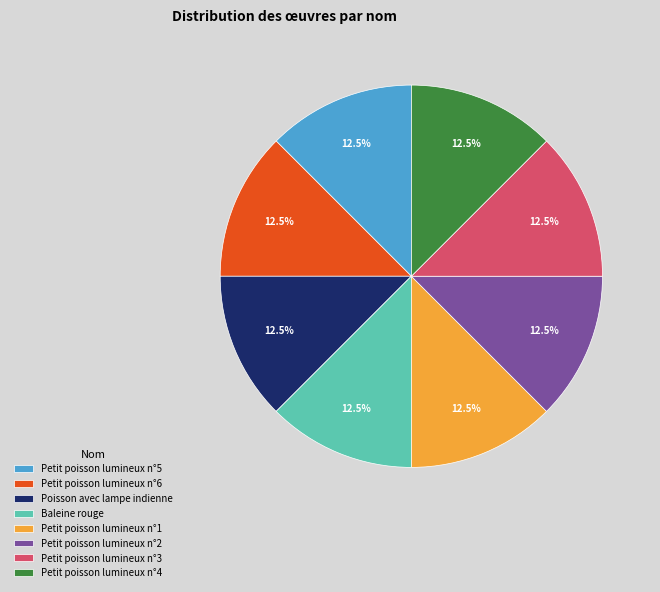

Is the sum of Baleine rouge and Petit poisson lumineux n°1 greater than half?

No